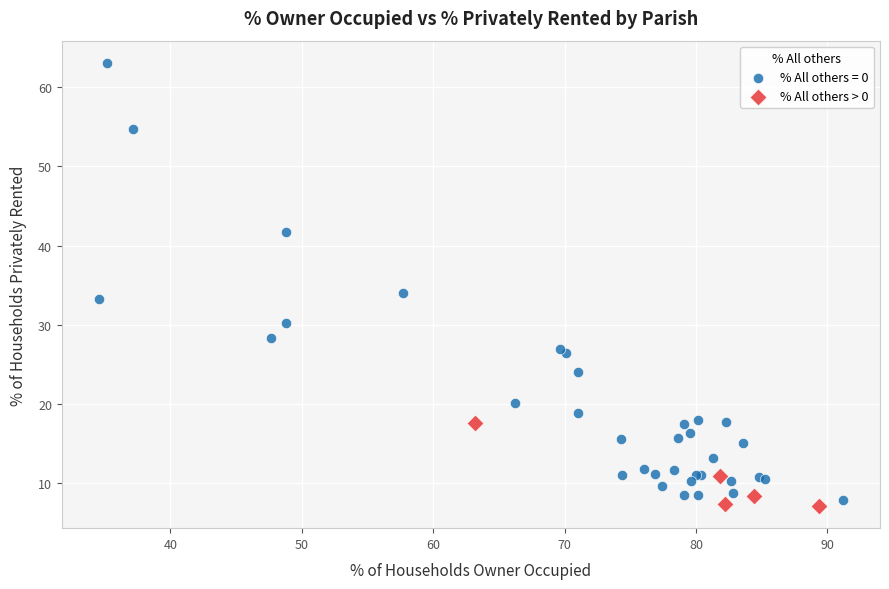

Which series reaches the maximum Y coordinate?

% All others = 0